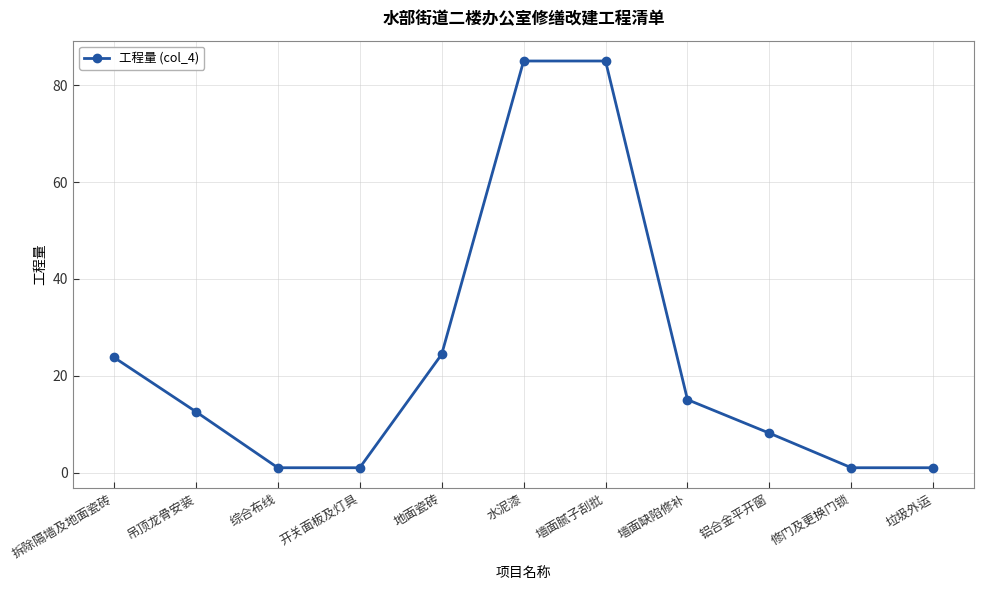

True or false: there are more than 1 points higher than both neighbors.

False